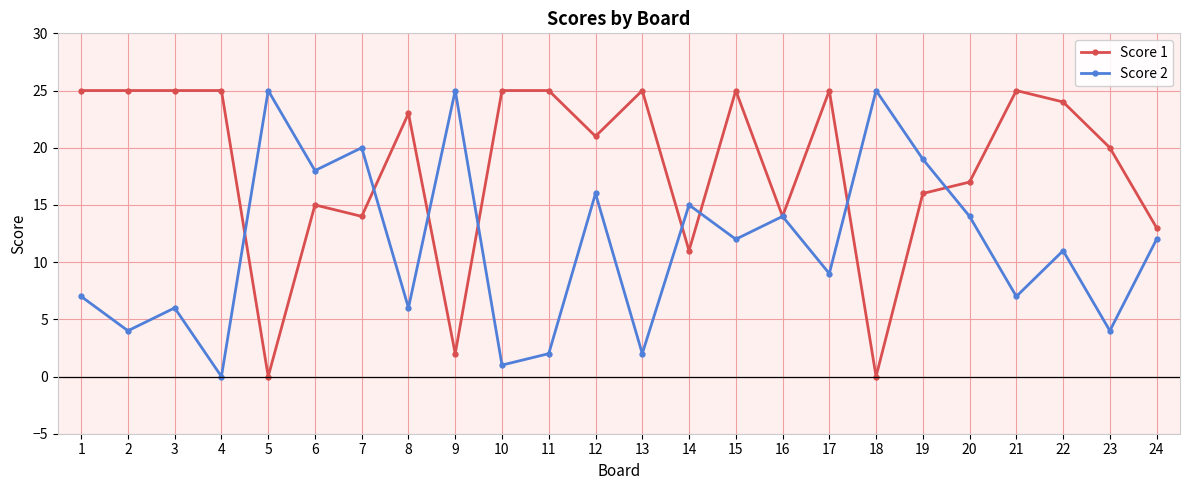

At 18, list the series in order from largest to smallest.

Score 2, Score 1